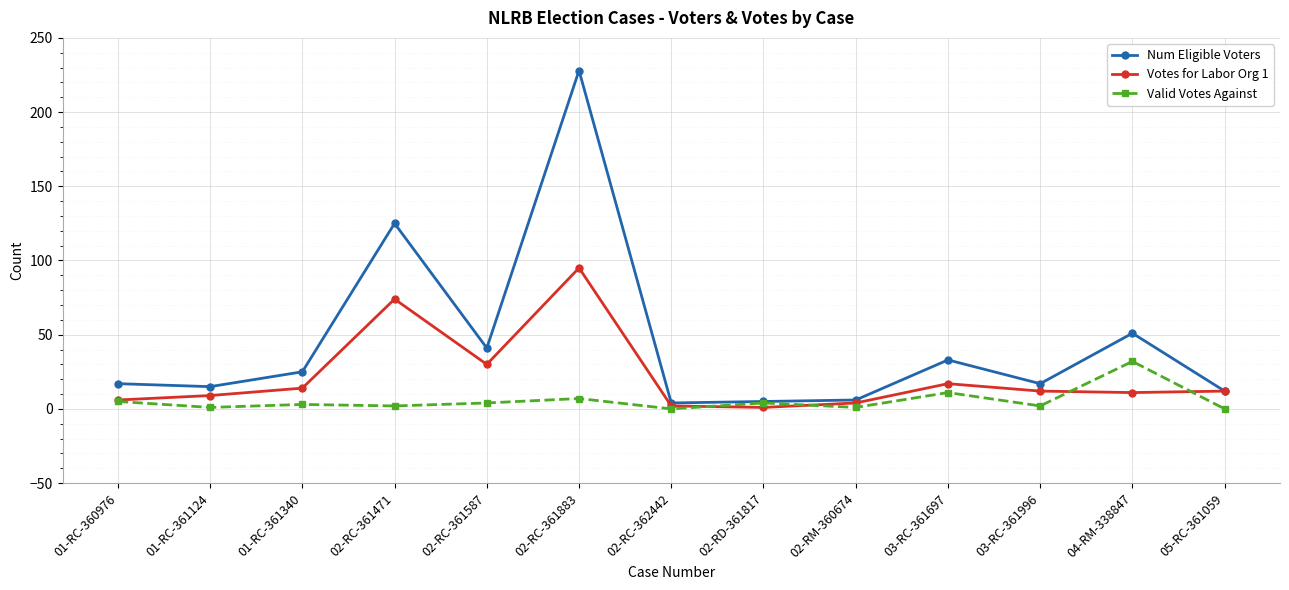

What is the value of the Num Eligible Voters point at the 4th from the left?

125